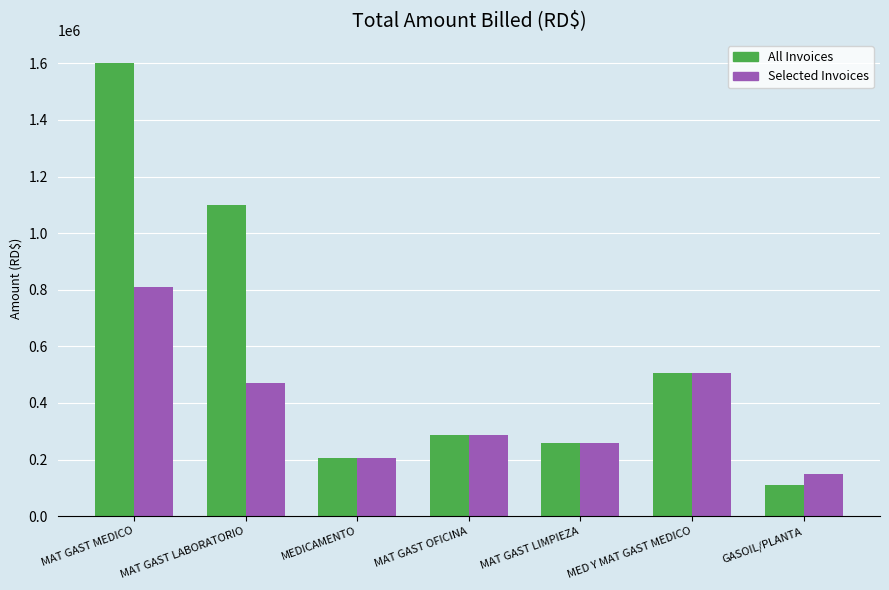

At how many categories does at least one series exceed 900331?

2